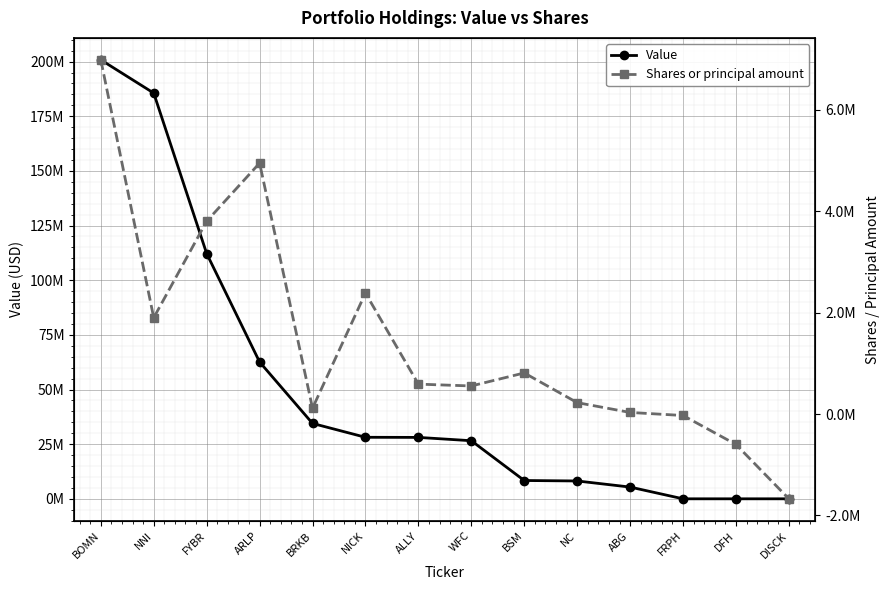

What is the difference between the maximum and second lowest values in the Value series?

200801000